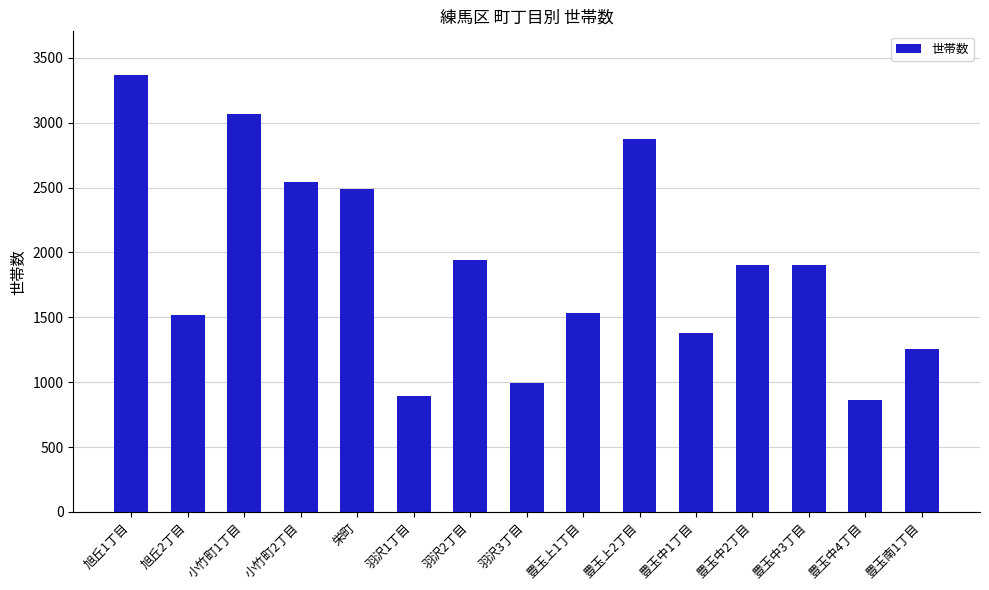

The value at 小竹町2丁目 is 2543. True or false?

True